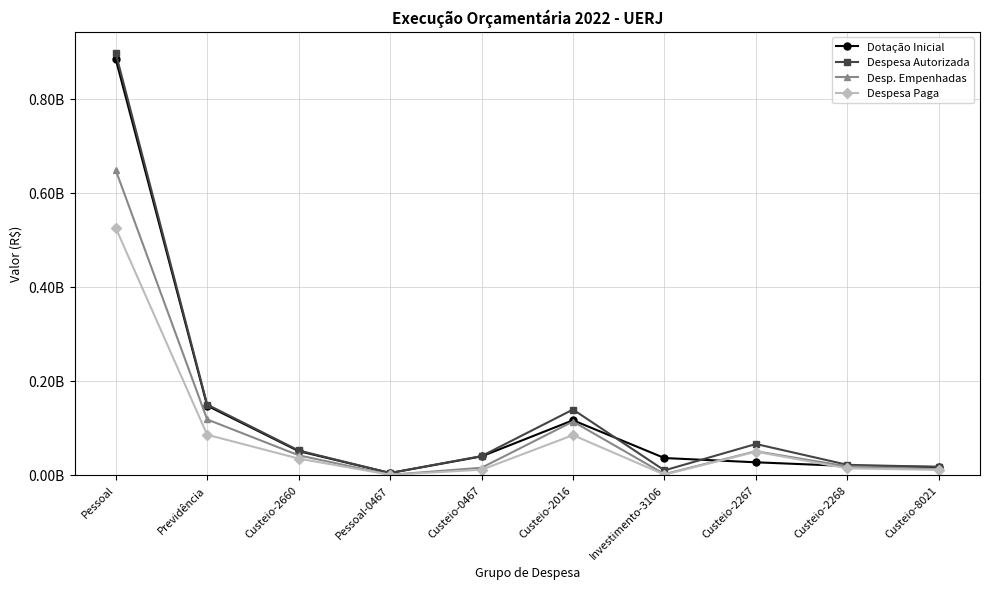

Does the chart have visible grid lines?

Yes